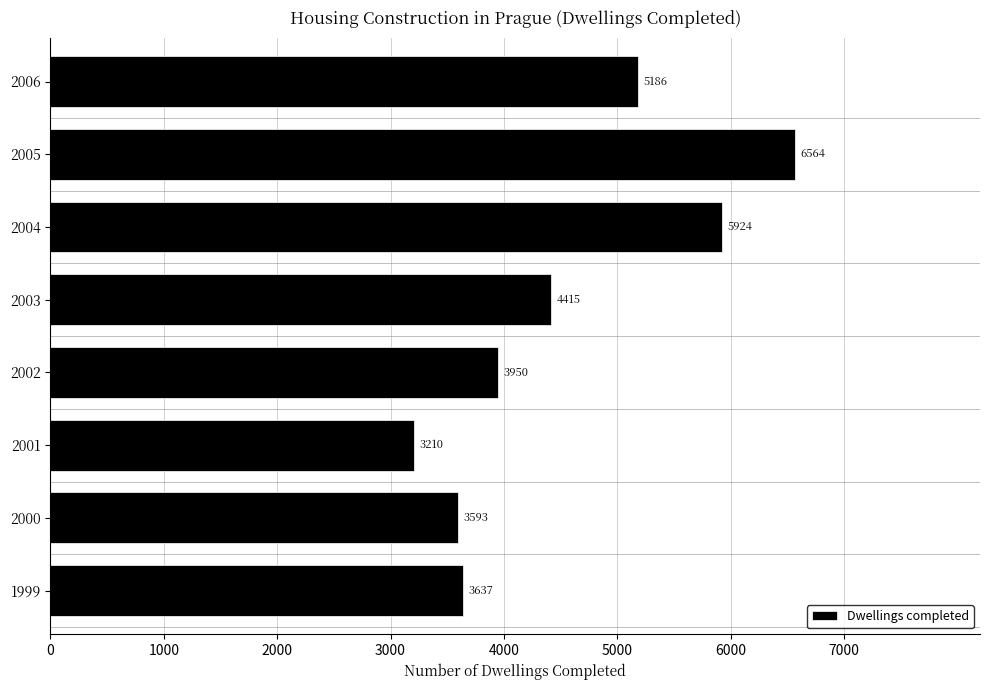

Reading bottom to top, list all the values displayed in this chart.

1999=3637	2000=3593	2001=3210	2002=3950	2003=4415	2004=5924	2005=6564	2006=5186